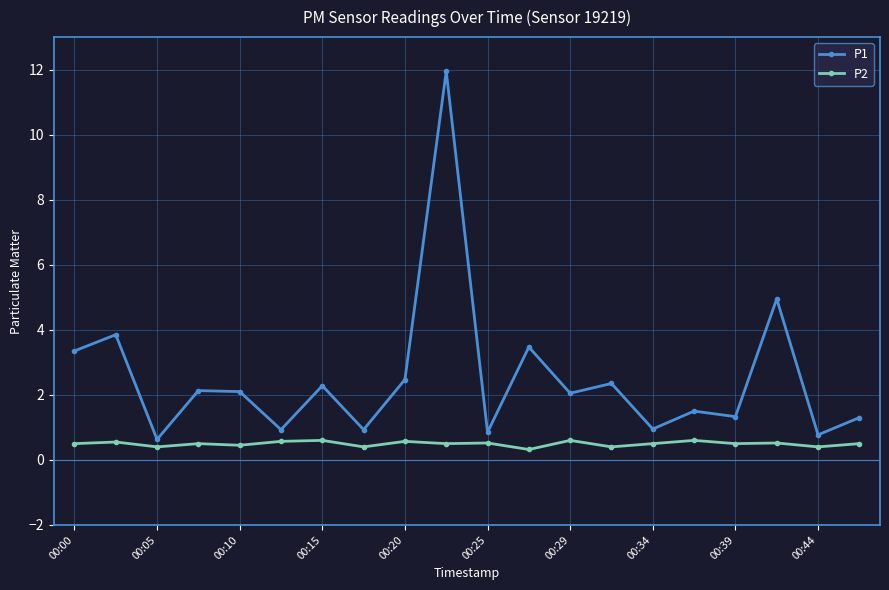

What is the average value of the P1 series?

2.5